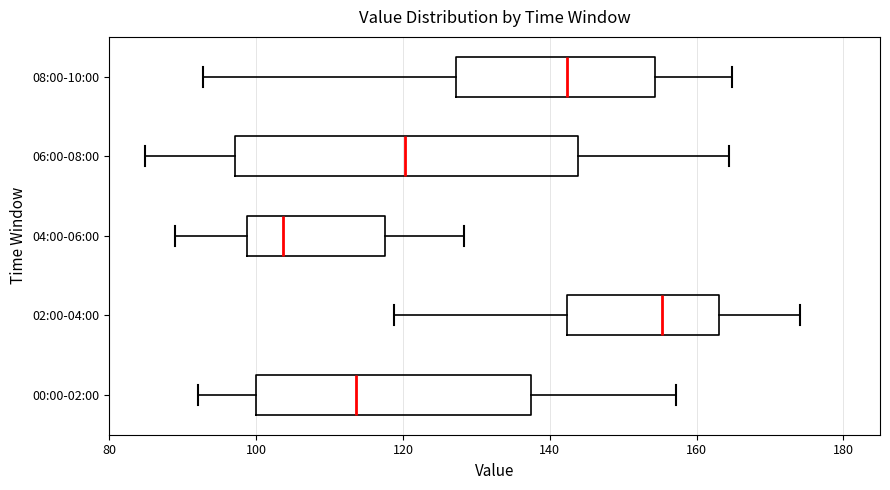

Reading bottom to top, read every box against the x-axis: the position of its median line, the range the box covers, and the ends of its whiskers. The values are not printed on the chart, so give them approximately, as read against the axis.

00:00-02:00: median 114, box 100 to 138, whiskers 92 to 158
02:00-04:00: median 156, box 142 to 164, whiskers 118 to 174
04:00-06:00: median 104, box 98 to 118, whiskers 88 to 128
06:00-08:00: median 120, box 98 to 144, whiskers 84 to 164
08:00-10:00: median 142, box 128 to 154, whiskers 92 to 164